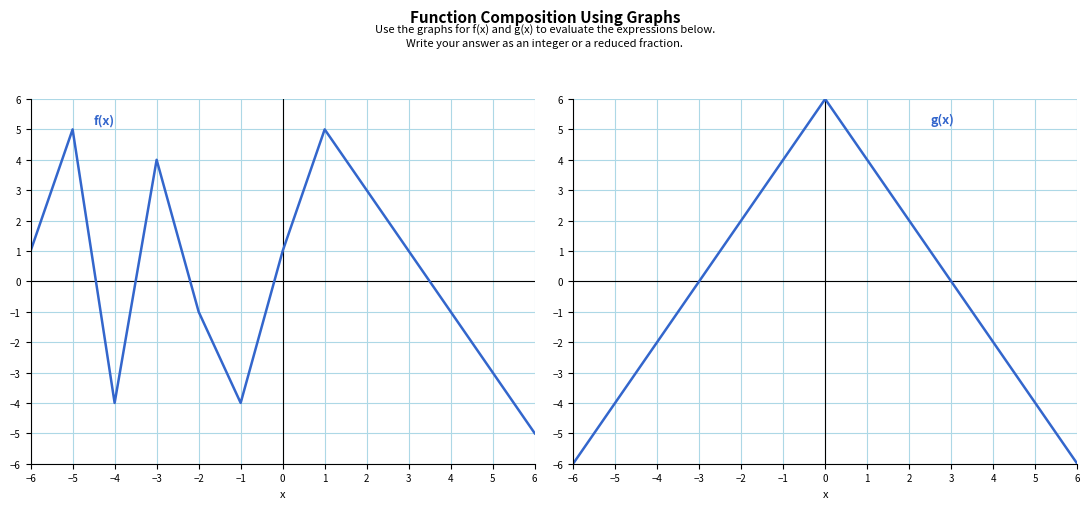

The value of f(x) at 0 is 0. True or false?

False